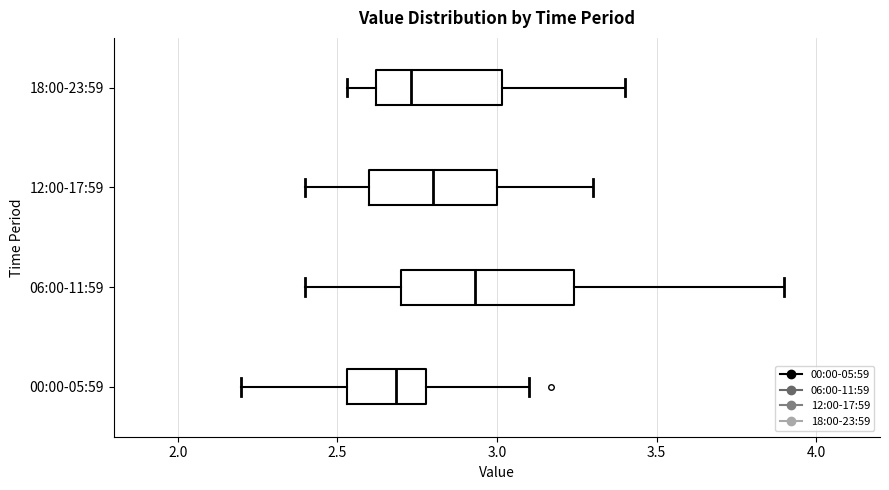

Comparing the boxes themselves (not the whiskers), which one is the widest?

06:00-11:59